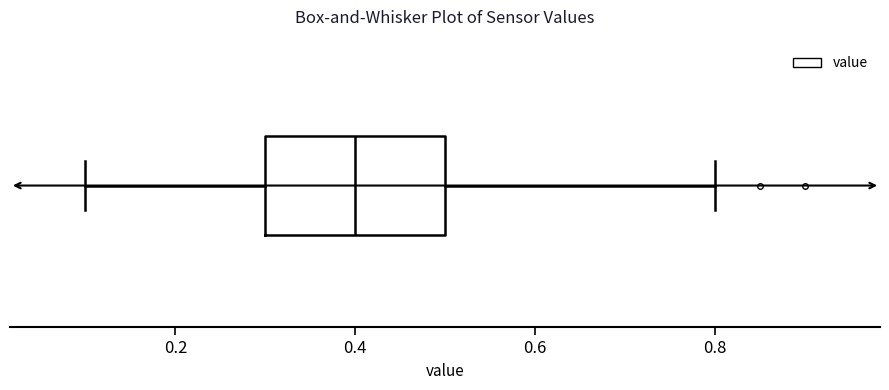

Transcribe this box plot: give where the median line is, the range the box spans, and where the two whiskers end, as read against the x-axis. The values are not printed on the chart, so give them approximately, as read against the axis.

median 0.4, box 0.3 to 0.5, whiskers 0.1 to 0.8